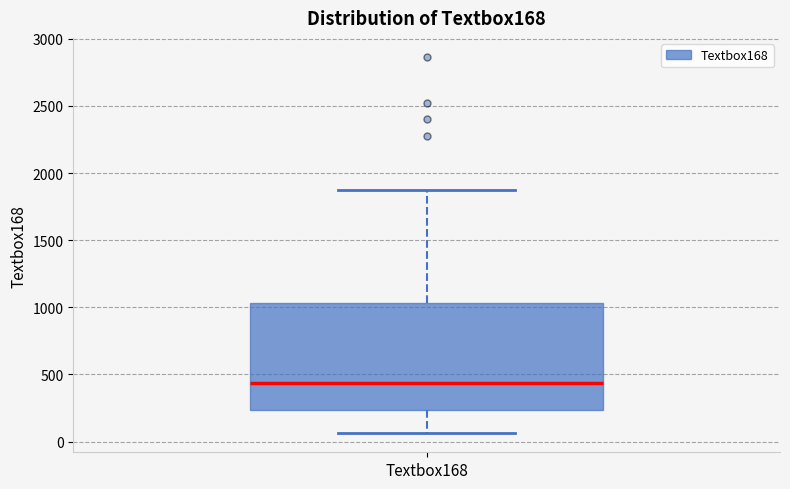

Read this box plot against the y-axis: the position of the median line, the range covered by the box, and the ends of both whiskers. The values are not printed on the chart, so give them approximately, as read against the axis.

median 450, box 250 to 1050, whiskers 50 to 1900